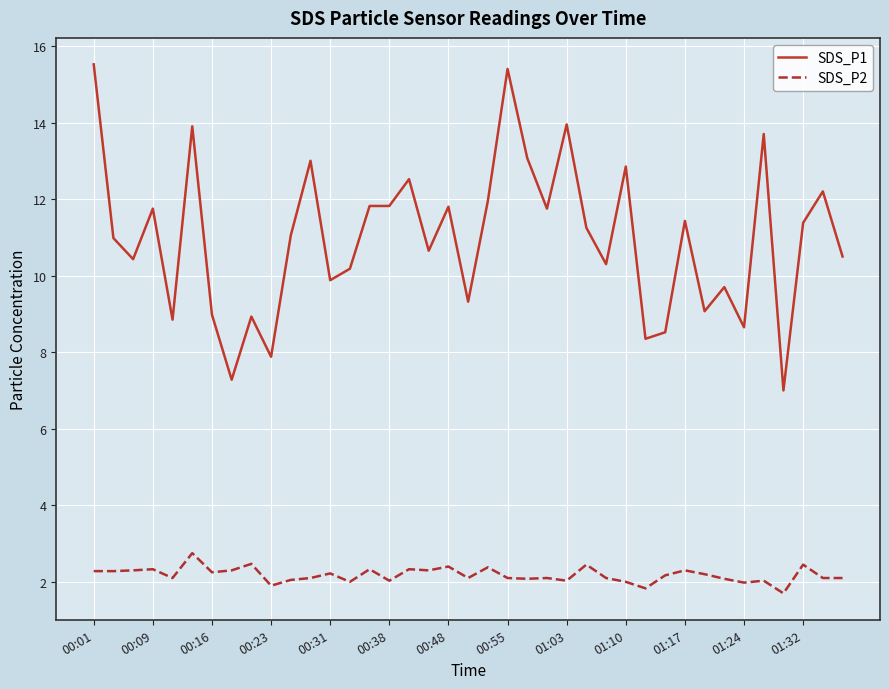

How many lines are shown in the chart?

2